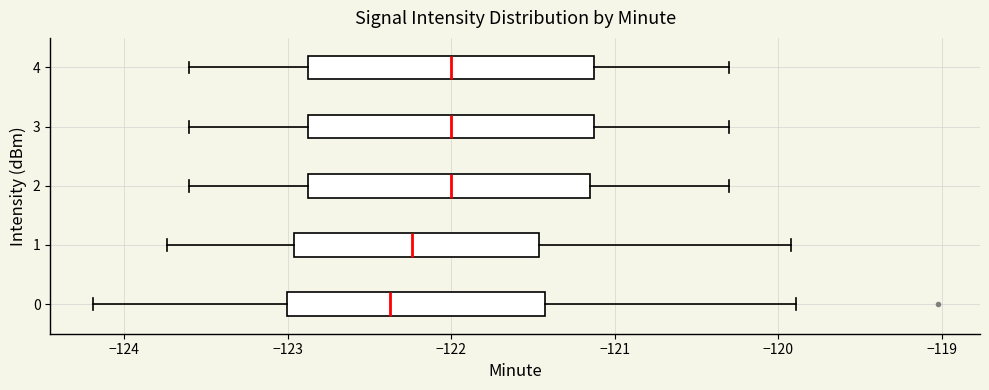

Where is the left edge of the box at y = 3 on the x-axis? The values are not printed on the chart, so give them approximately, as read against the axis.

-122.9